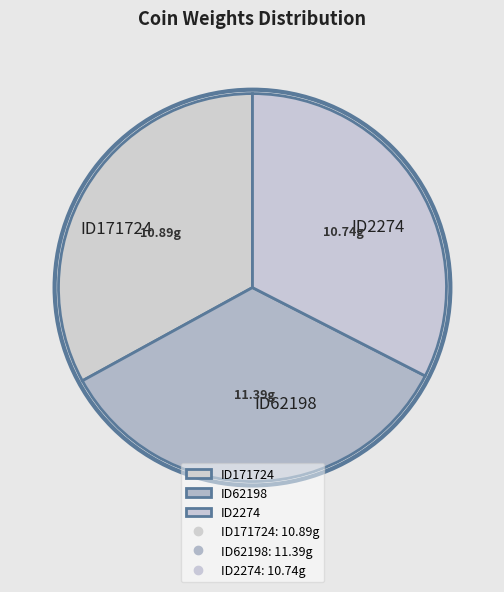

Is it true that ID2274 is 33% of the pie?

True